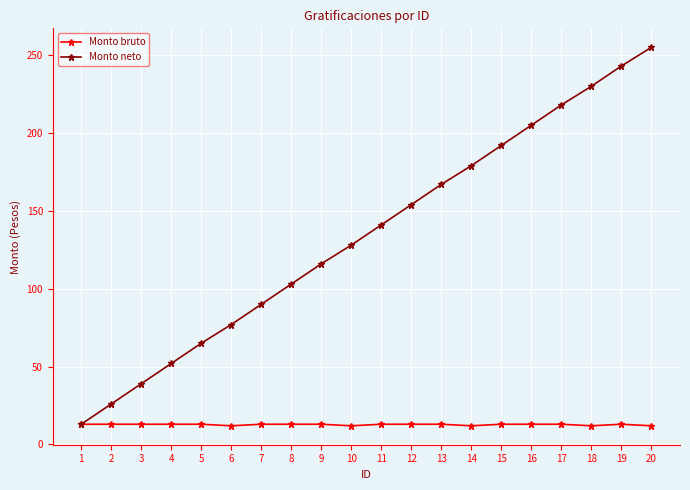

What is the value of the Monto neto point at the 3rd from the left?

39